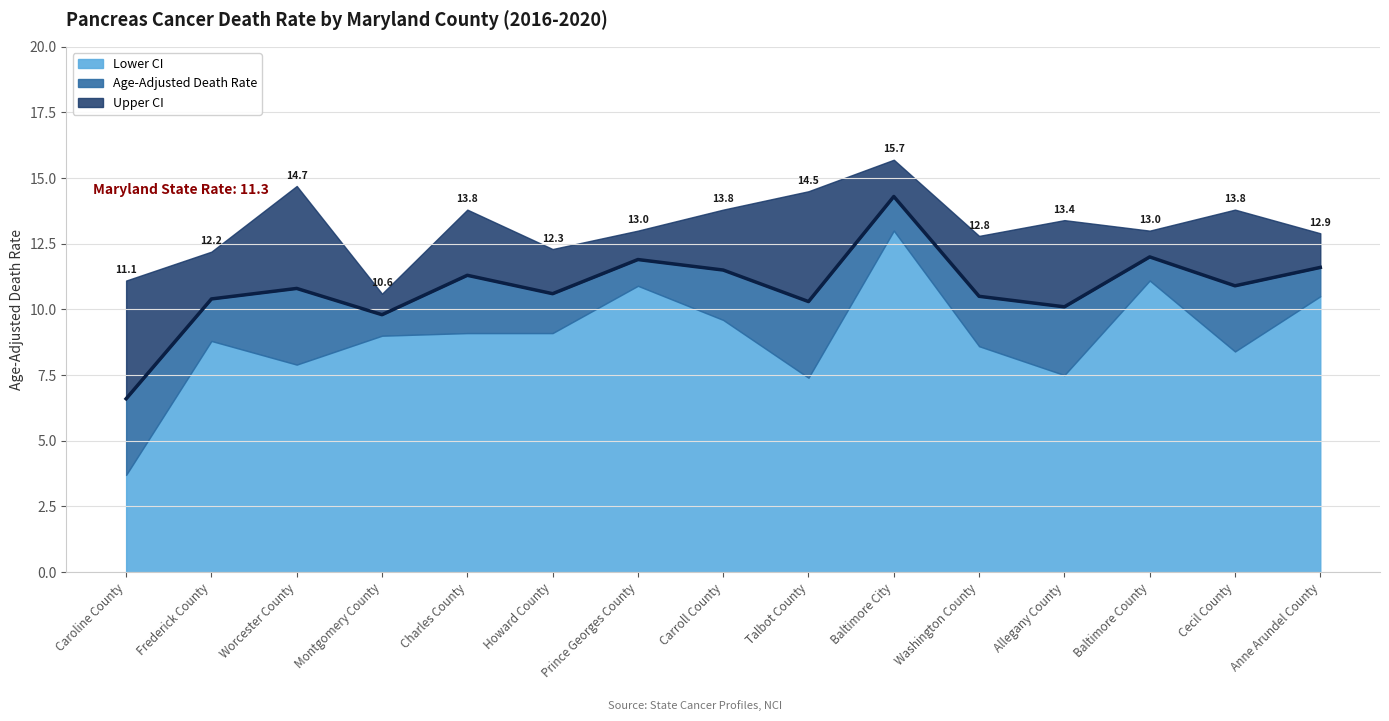

True or false: Age-Adjusted Death Rate and Upper CI cross at least once.

False